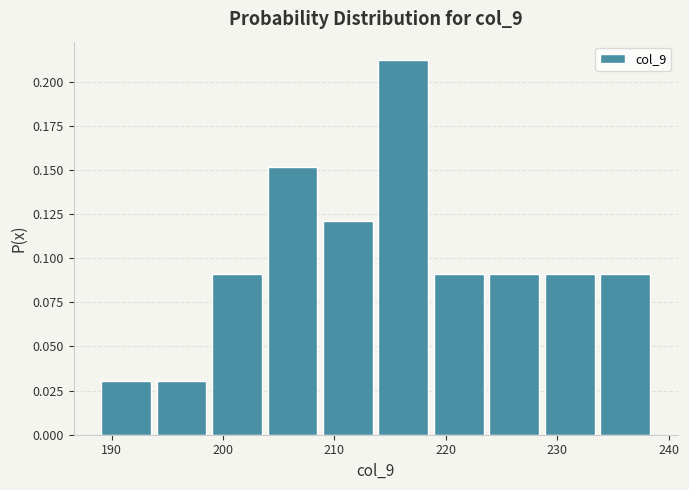

Which range on the x-axis has the tallest bar?

214 to 219